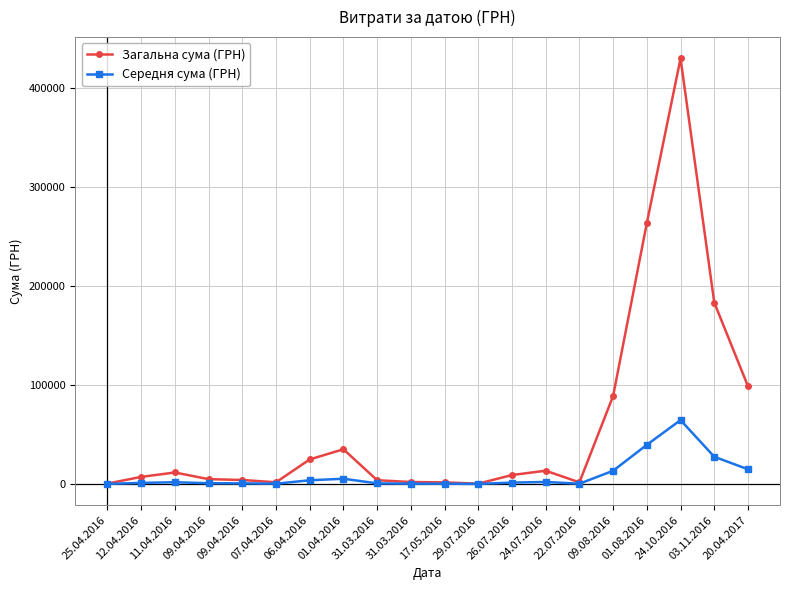

Reading right to left, transcribe all the data shown in this chart.

Загальна сума (ГРН): 20.04.2017=98848.2	03.11.2016=183452.1	24.10.2016=430416.3	01.08.2016=263875.8	09.08.2016=88986.7	22.07.2016=1600.9	24.07.2016=13397.3	26.07.2016=9020.1	29.07.2016=296.8	17.05.2016=1583.6	31.03.2016=1956.0	31.03.2016=3790.5	01.04.2016=35083.9	06.04.2016=24808.2	07.04.2016=1690.7	09.04.2016=4016.7	09.04.2016=4854.6	11.04.2016=11587.2	12.04.2016=7145.6	25.04.2016=389.4
Середня сума (ГРН): 20.04.2017=14827.2	03.11.2016=27517.8	24.10.2016=64562.4	01.08.2016=39581.4	09.08.2016=13348.0	22.07.2016=240.1	24.07.2016=2009.6	26.07.2016=1353.0	29.07.2016=44.5	17.05.2016=237.5	31.03.2016=293.4	31.03.2016=568.6	01.04.2016=5262.6	06.04.2016=3721.2	07.04.2016=253.6	09.04.2016=602.5	09.04.2016=728.2	11.04.2016=1738.1	12.04.2016=1071.8	25.04.2016=58.4